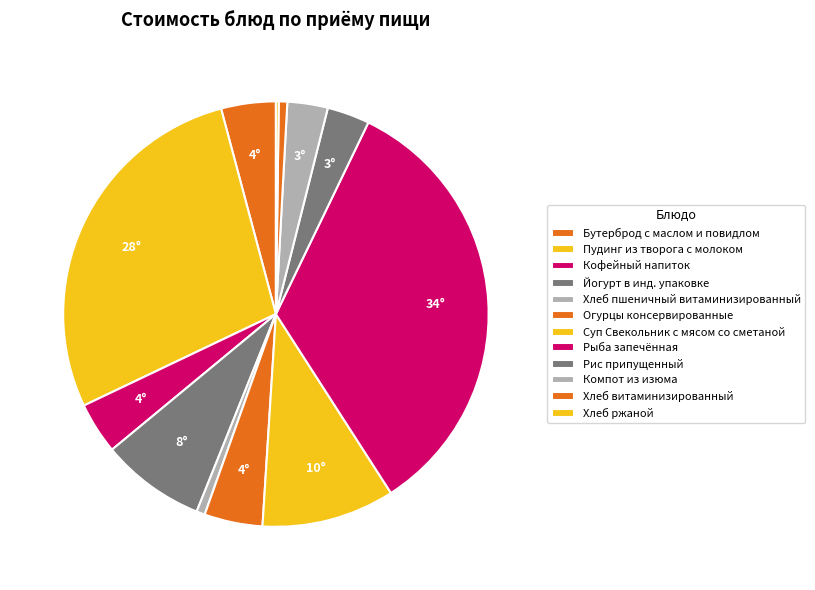

What is the smallest slice in the pie chart?

Хлеб ржаной